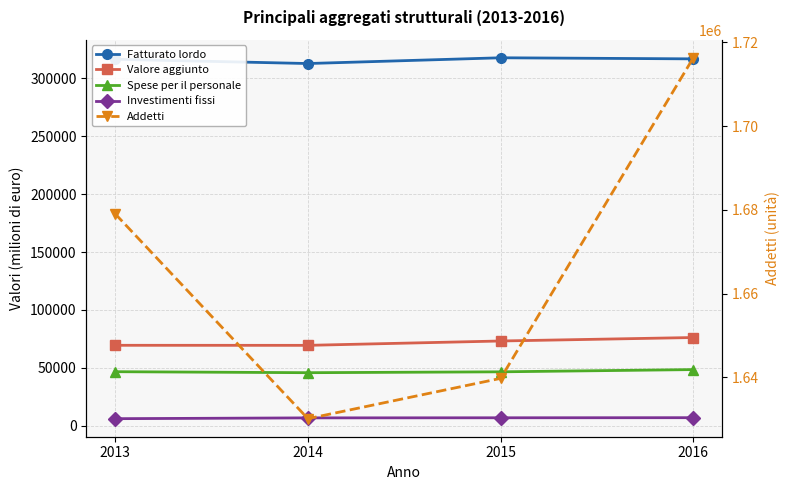

List the series in order of their peak value, lowest first.

Investimenti fissi, Spese per il personale, Valore aggiunto, Fatturato lordo, Addetti